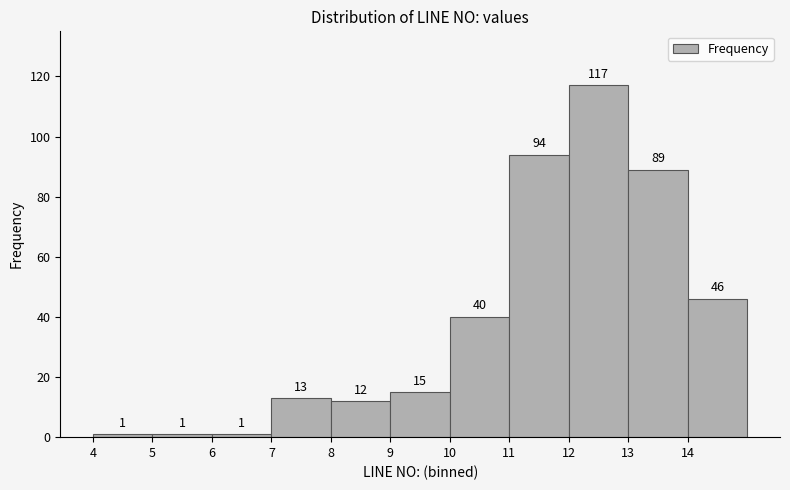

Reading left to right, what are all the values shown in this chart?

4=1	5=1	6=1	7=13	8=12	9=15	10=40	11=94	12=117	13=89	14=46